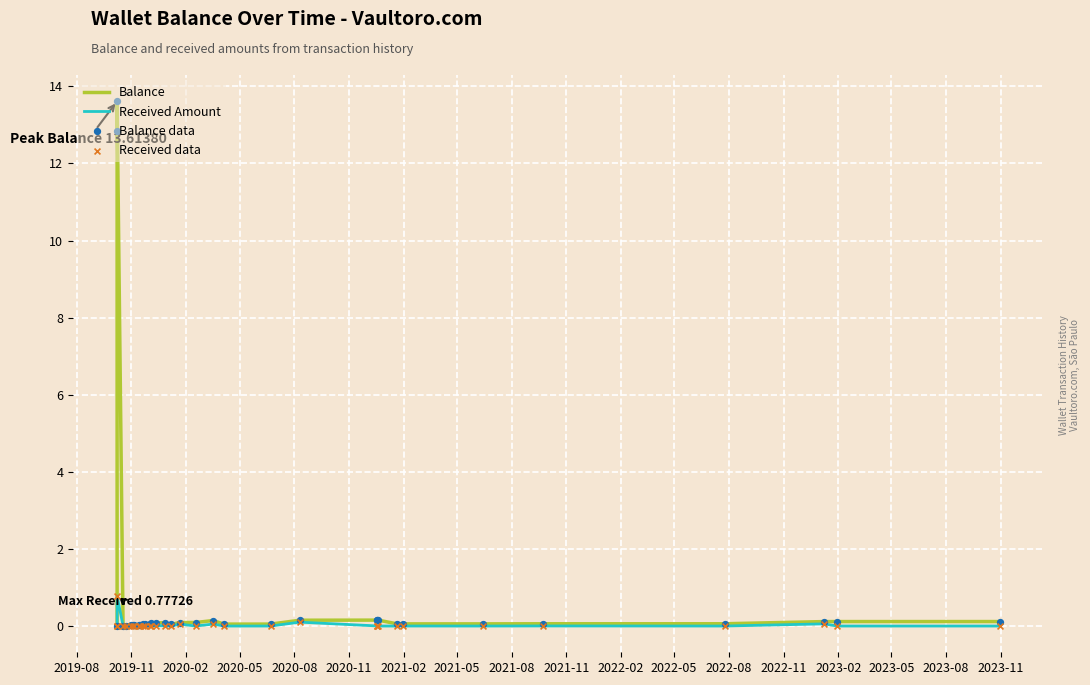

At how many categories does at least one series exceed 9?

2